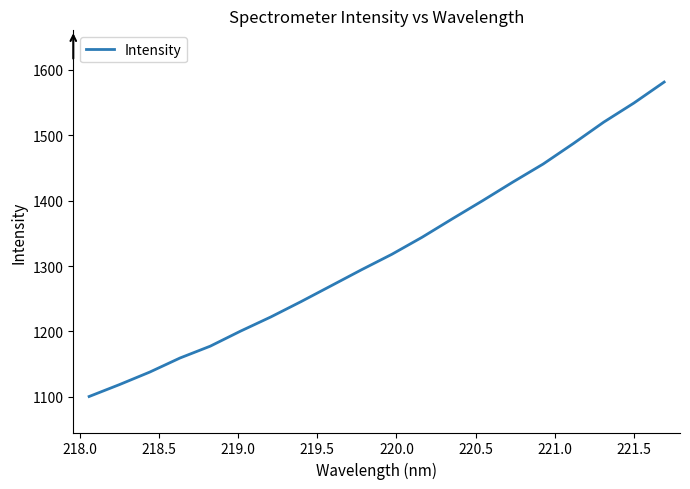

True or false: the data has more than 2 interior local peaks.

False